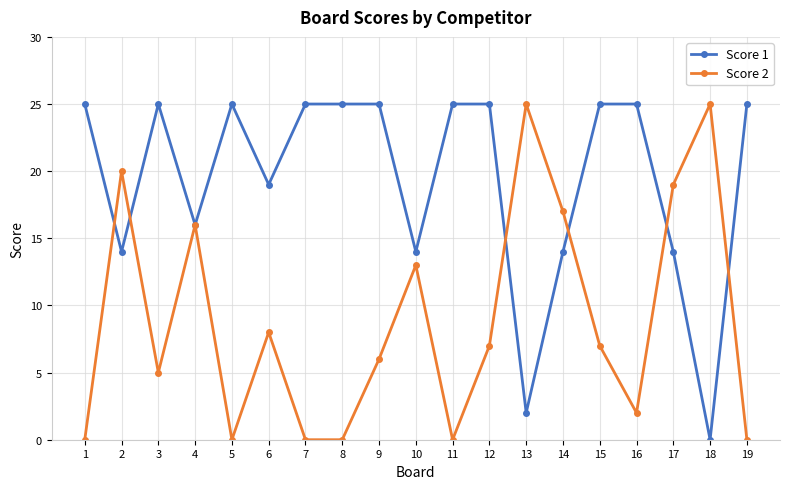

What is the total value across all series at 15?

32